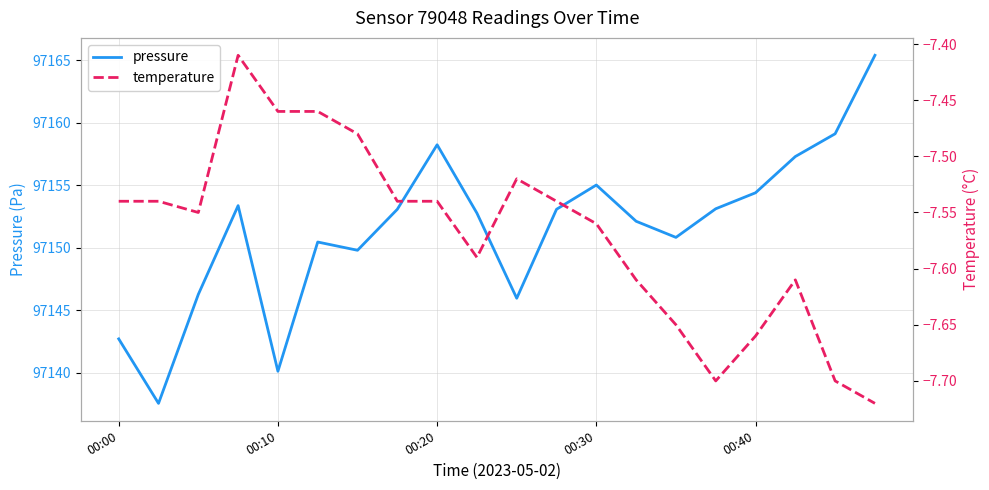

The pressure series shows 48010.4 at 00:40. True or false?

False